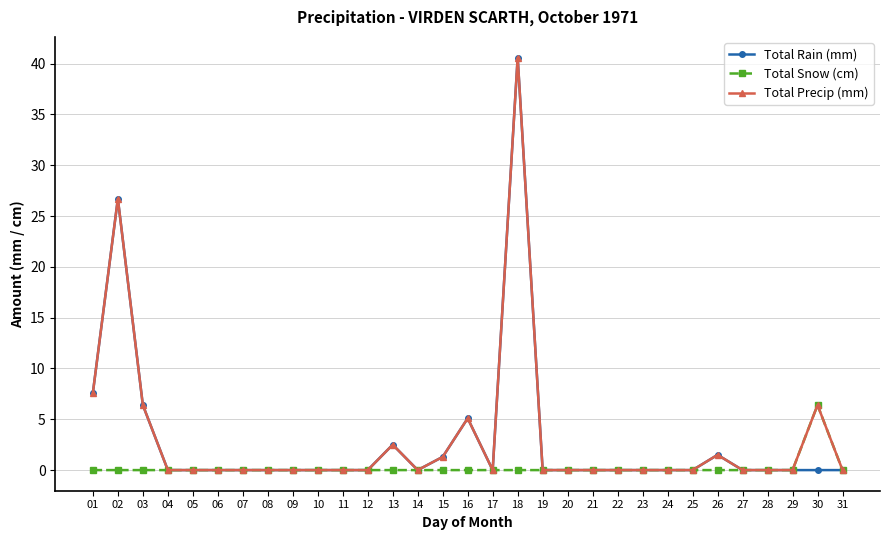

What is the greatest value displayed?

40.6